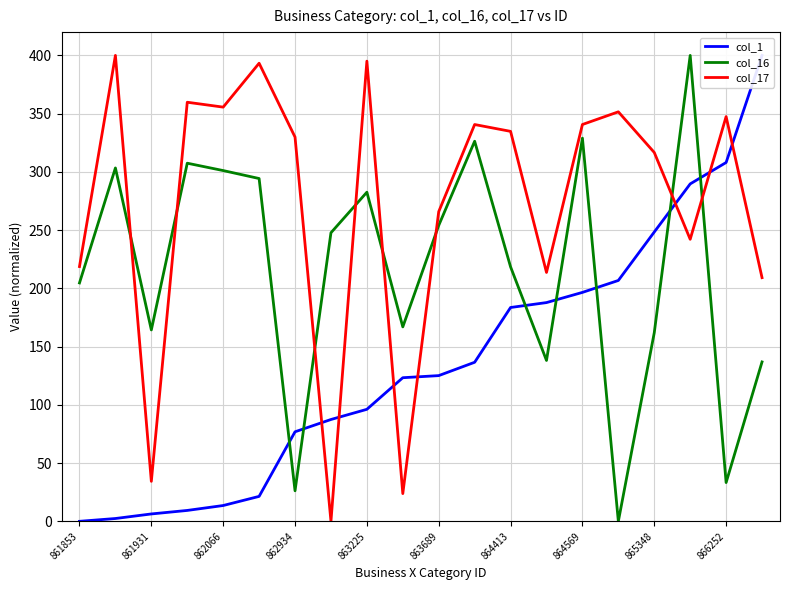

Reading left to right, extract all data points from this chart.

col_1: 0.0	2.4	6.3	9.3	13.6	21.4	76.9	87.4	96.2	123.3	125.1	136.5	183.6	187.8	196.5	206.8	248.4	289.7	308.1	400.0
col_16: 204.7	303.4	164.3	307.5	301.1	294.3	26.2	247.7	282.6	166.9	254.1	326.3	218.5	138.1	329.0	0.0	161.9	400.0	33.3	136.8
col_17: 218.7	400.0	34.3	359.8	355.6	393.3	329.9	0.0	395.1	23.8	265.9	340.7	334.8	213.7	340.7	351.6	316.7	242.1	347.5	209.2